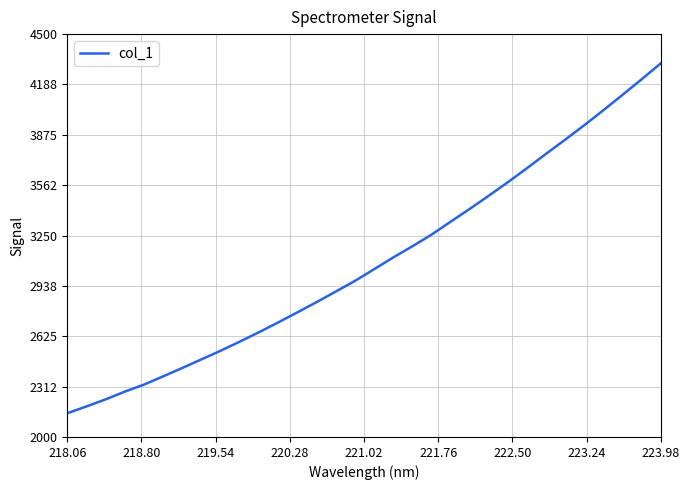

What is the sum of all values?

98742.5